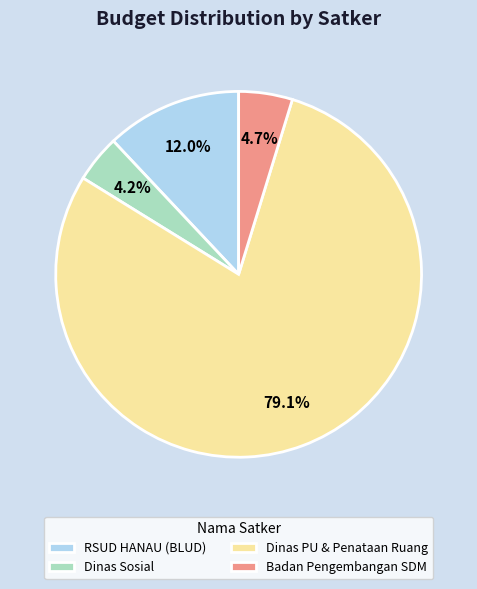

Between Badan Pengembangan SDM and Dinas PU & Penataan Ruang, which is larger?

Dinas PU & Penataan Ruang